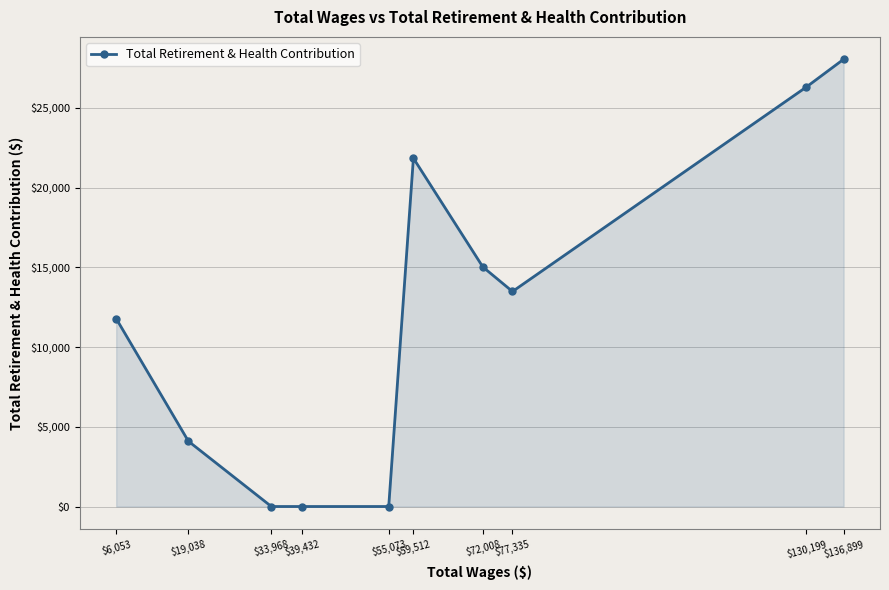

Does the chart have visible grid lines?

Yes